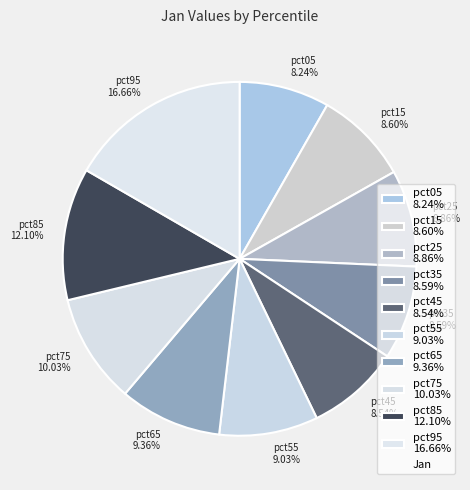

Which category has the biggest portion of the pie?

pct95